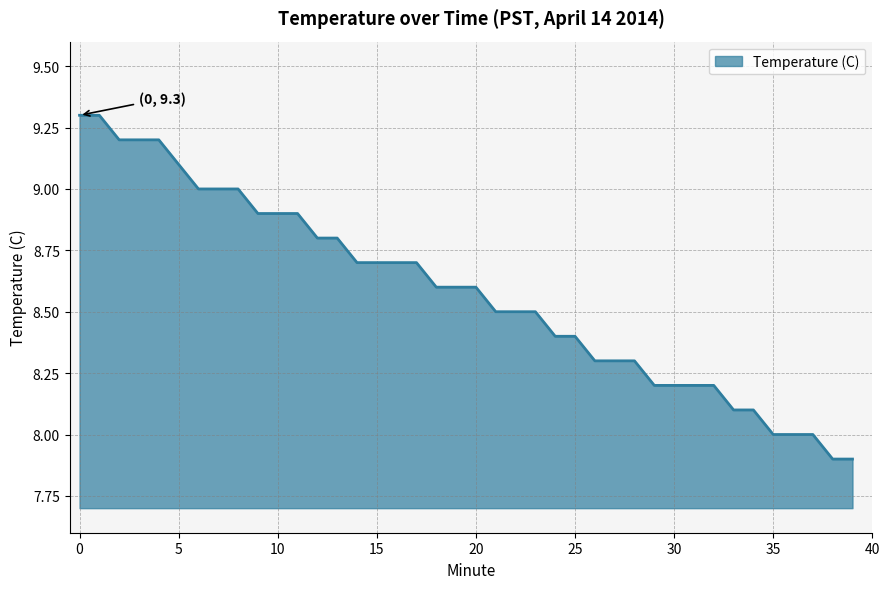

What is the difference between the maximum and minimum values?

1.4